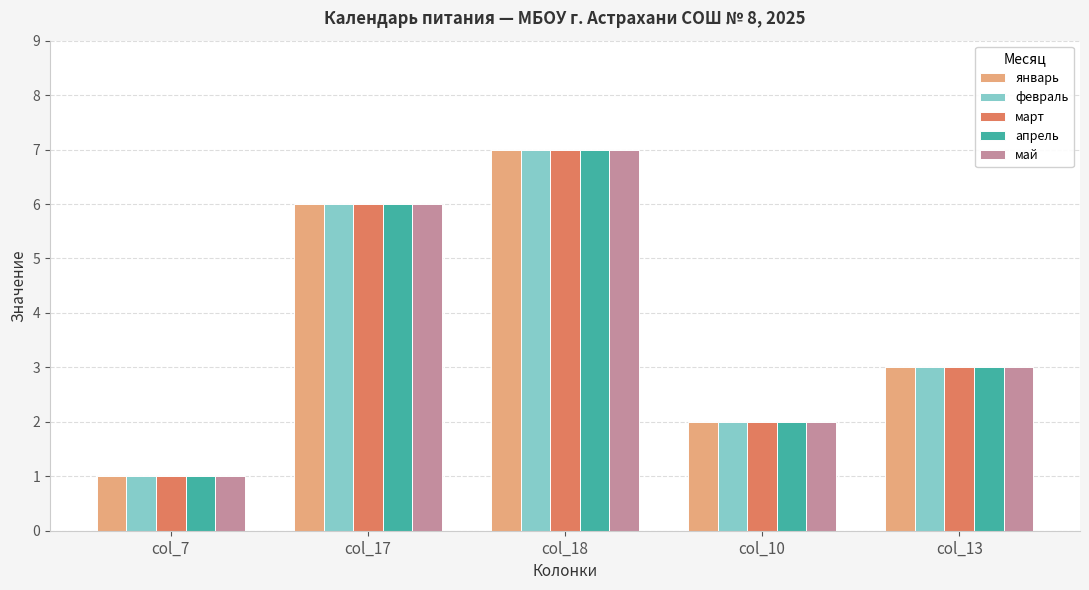

List the labels in order of февраль value, smallest first.

col_7, col_10, col_13, col_17, col_18